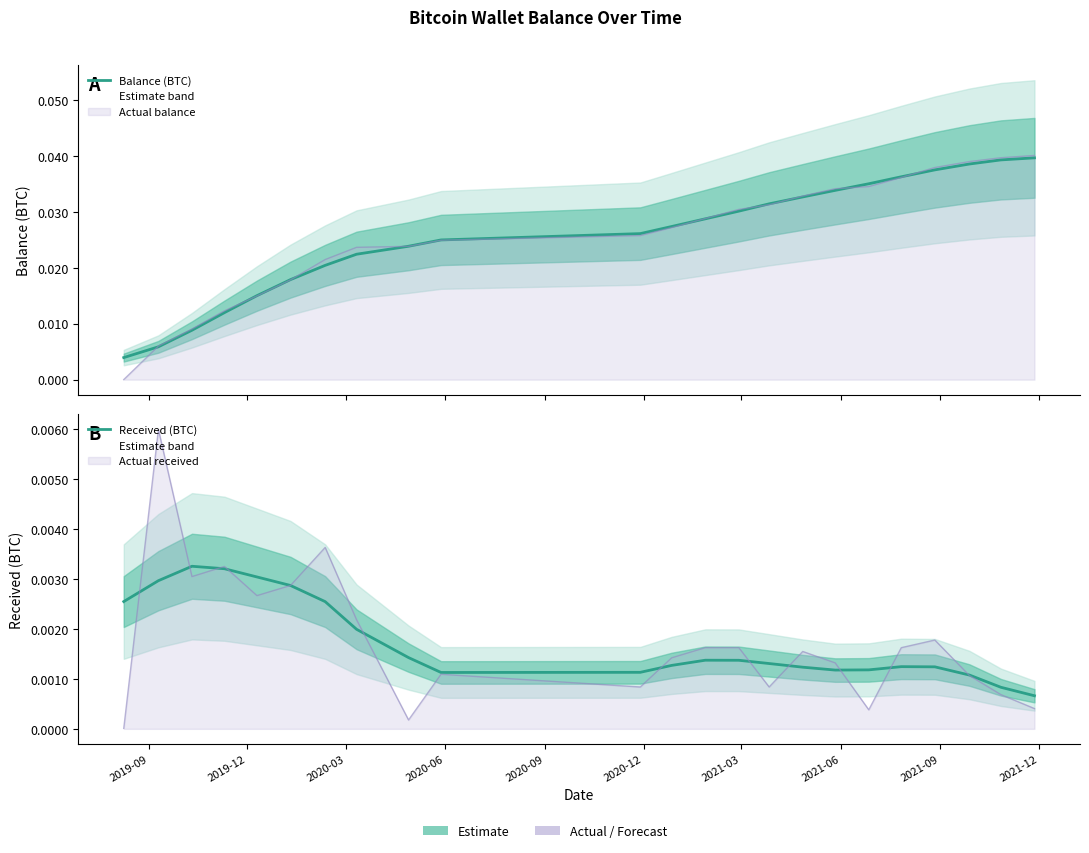

True or false: Received (BTC) has more than 0 interior local peaks.

True